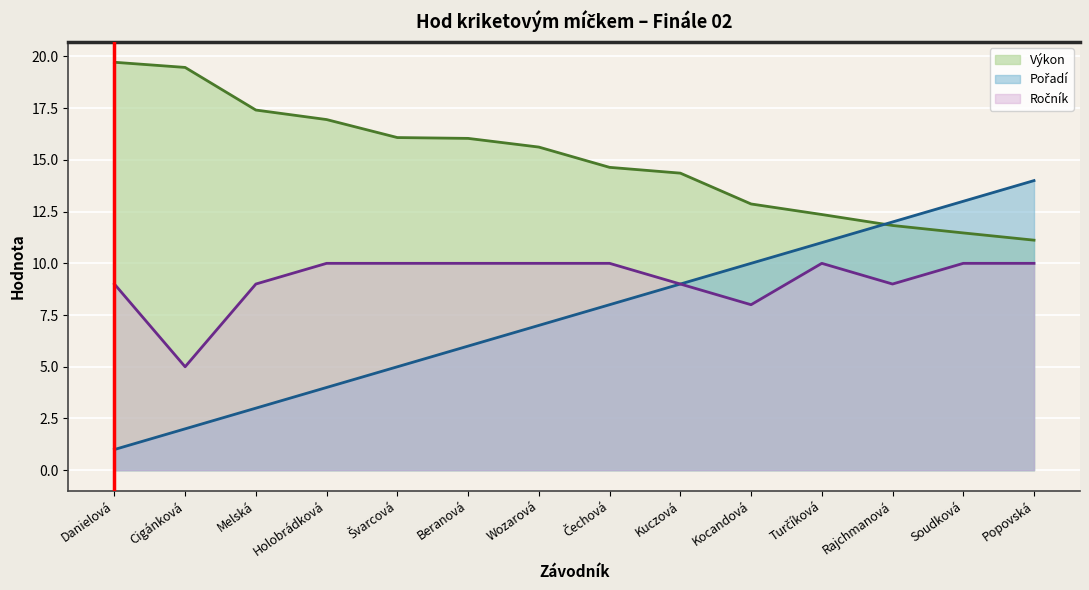

Which series has the largest total across all categories?

Výkon